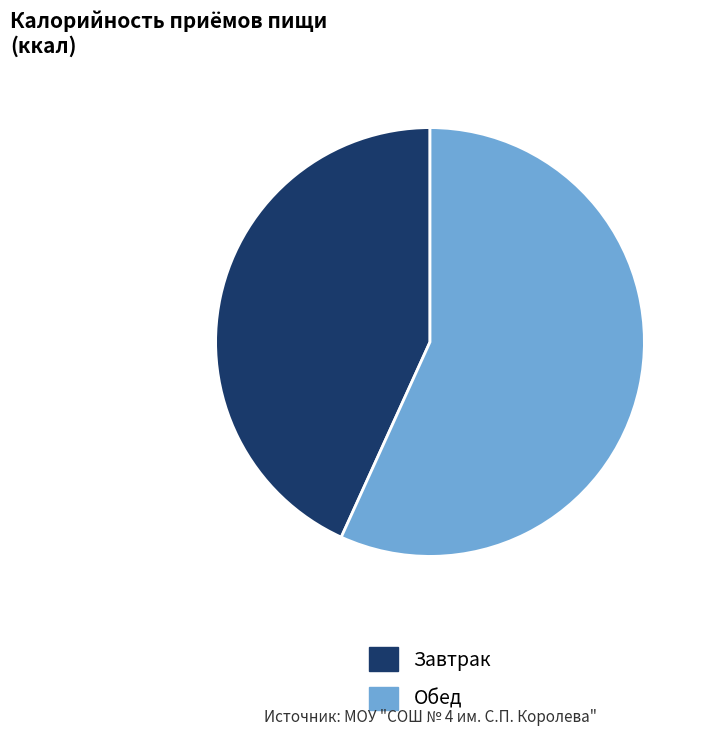

Is the sum of Обед and Завтрак greater than half?

Yes